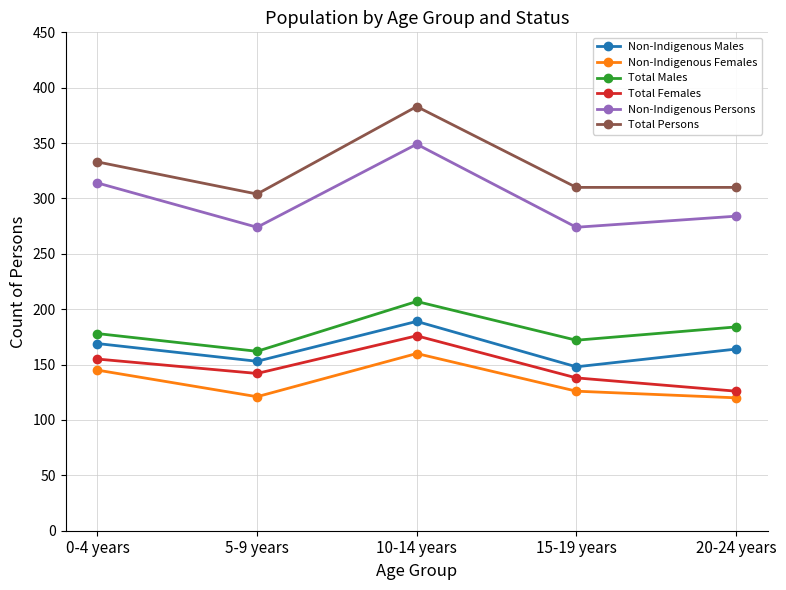

Which category has the lowest value in the Non-Indigenous Males series?

15-19 years